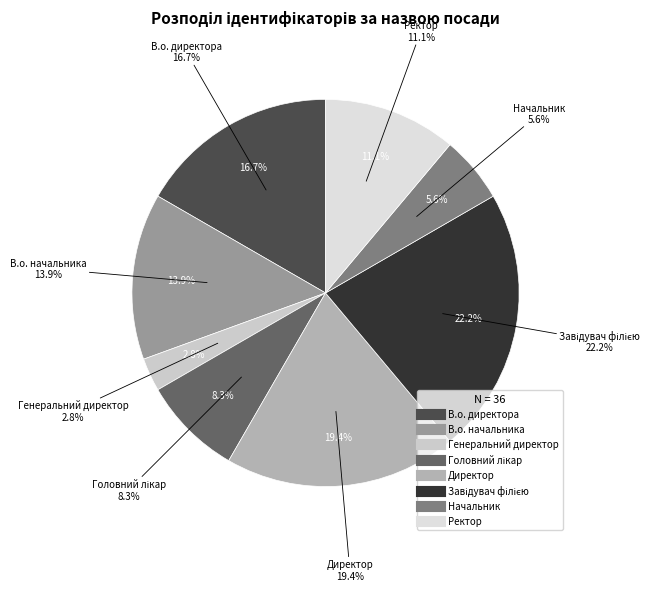

The Директор slice represents 19% of the pie. True or false?

True